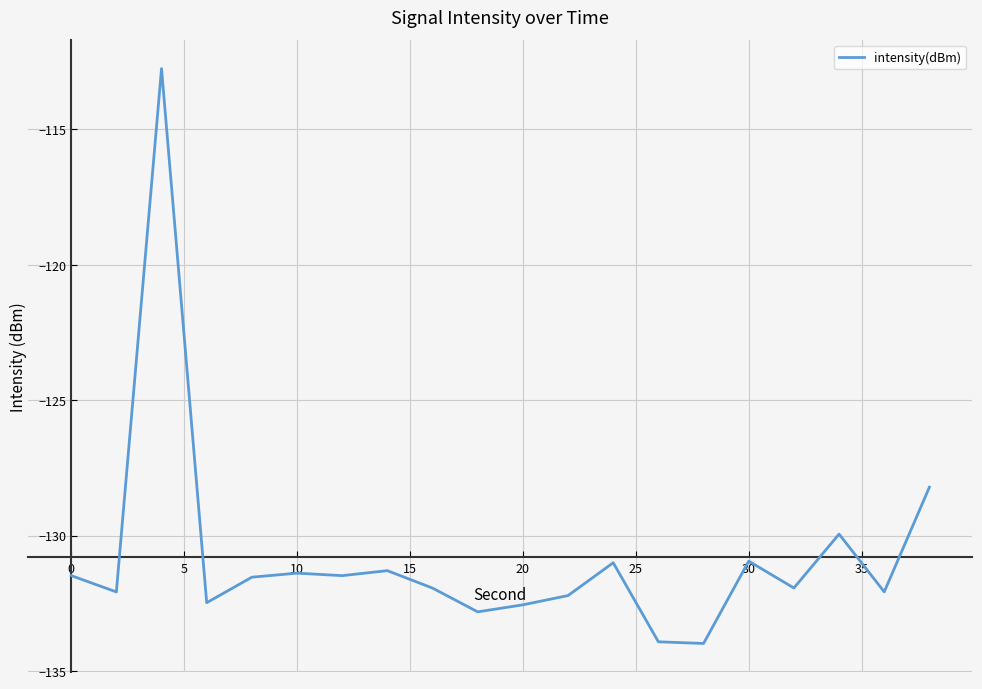

What is the minimum value shown in the chart?

-134.0